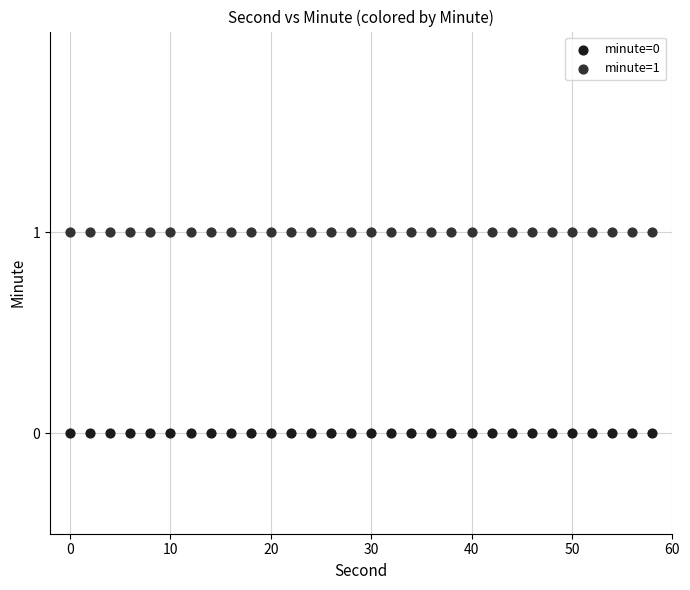

Which series reaches the minimum Y coordinate?

minute=0